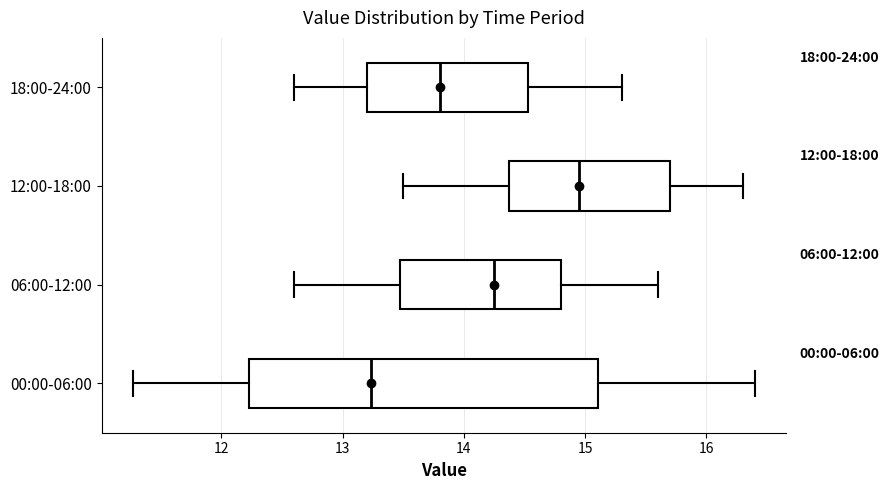

Comparing the boxes themselves (not the whiskers), which one is the widest?

00:00-06:00